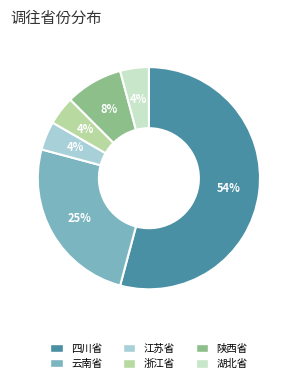

True or false: 云南省 accounts for 11% of the total.

False